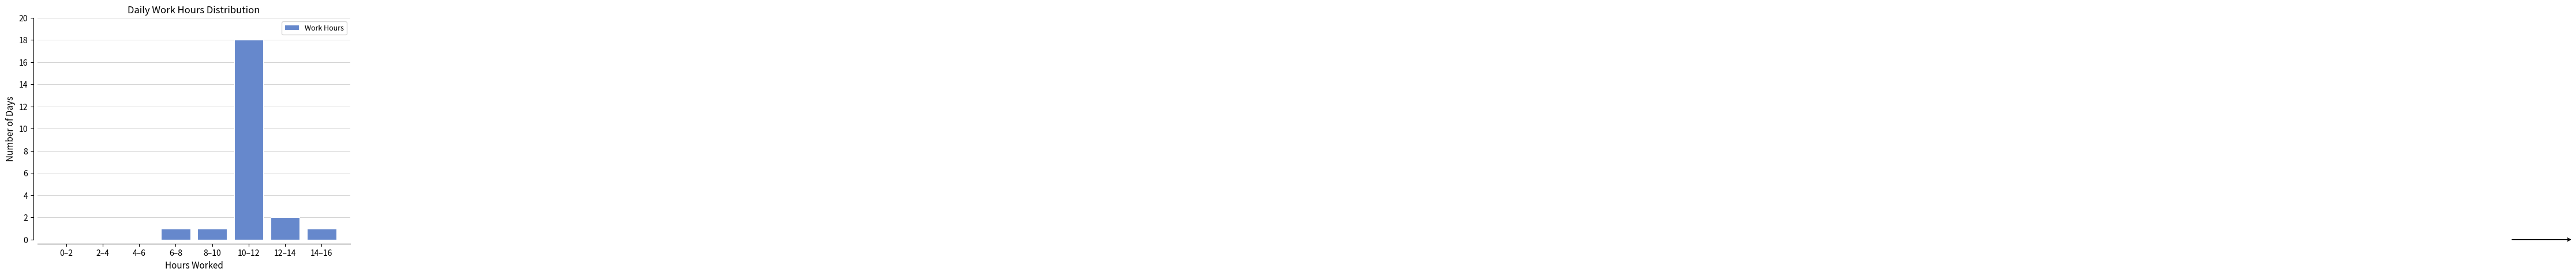

Reading right to left, list all the values displayed in this chart.

14–16=1	12–14=2	10–12=18	8–10=1	6–8=1	4–6=0	2–4=0	0–2=0